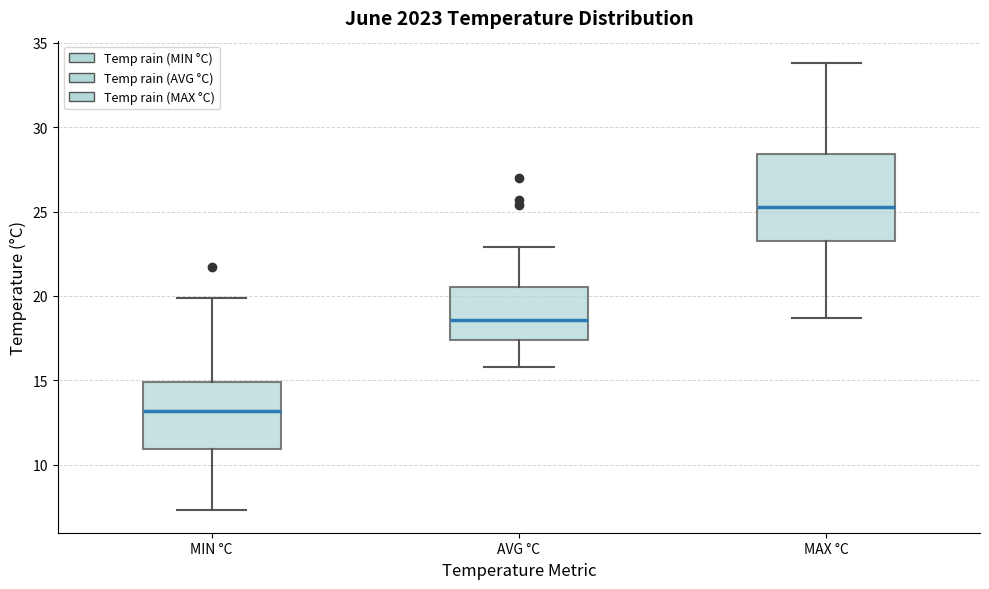

Comparing the boxes themselves (not the whiskers), which one is the tallest?

MAX °C